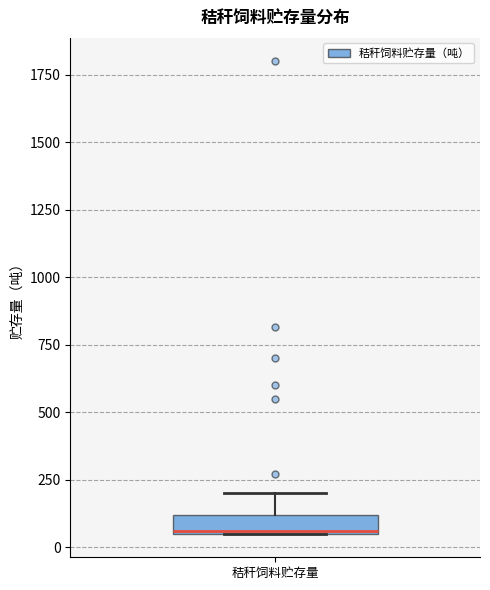

Where does the upper whisker of the box for 秸秆饲料贮存量 end on the y-axis? The values are not printed on the chart, so give them approximately, as read against the axis.

200